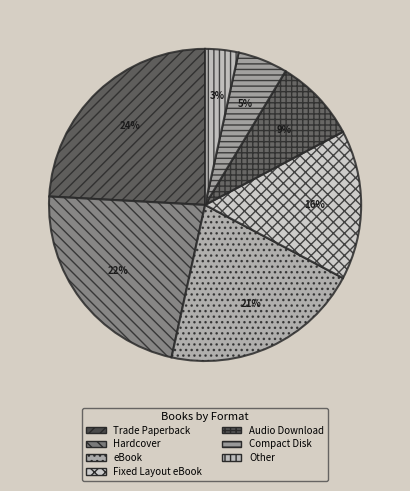

What is the ratio of the value at Other to the value at Hardcover?

0.2